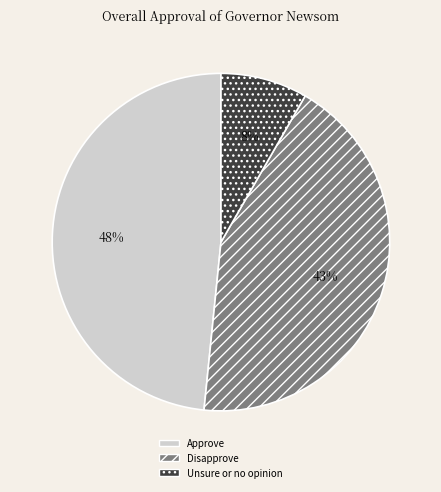

Is there a majority slice in this chart?

No